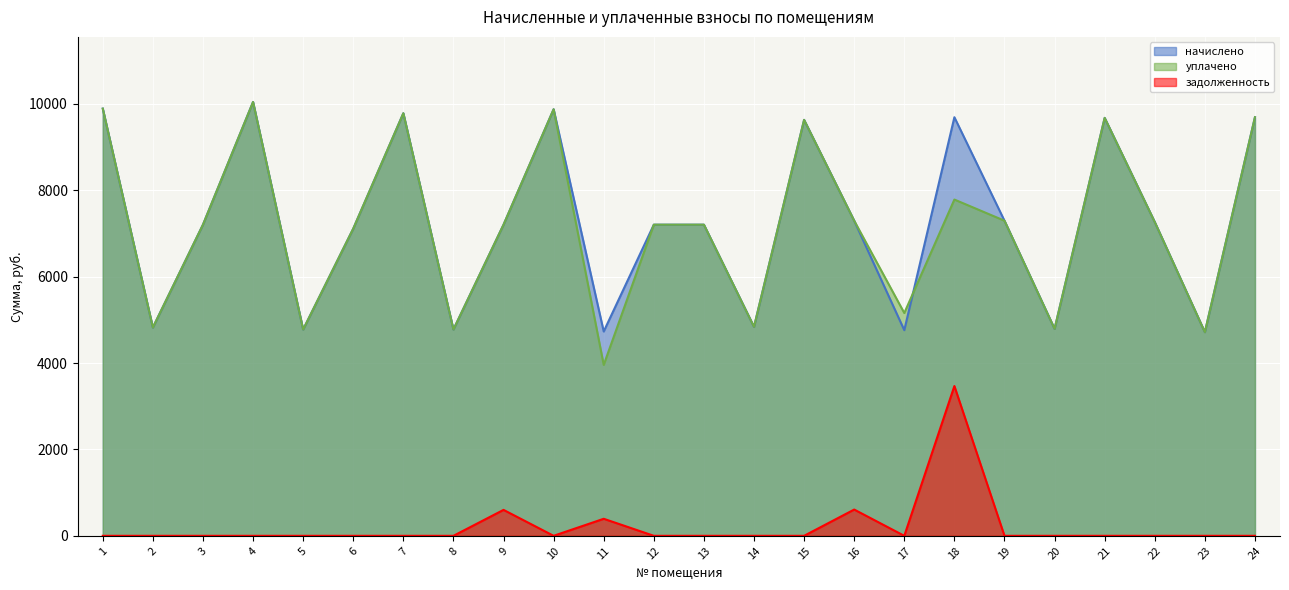

Between which two adjacent categories do уплачено and начислено first intersect?

17 and 18